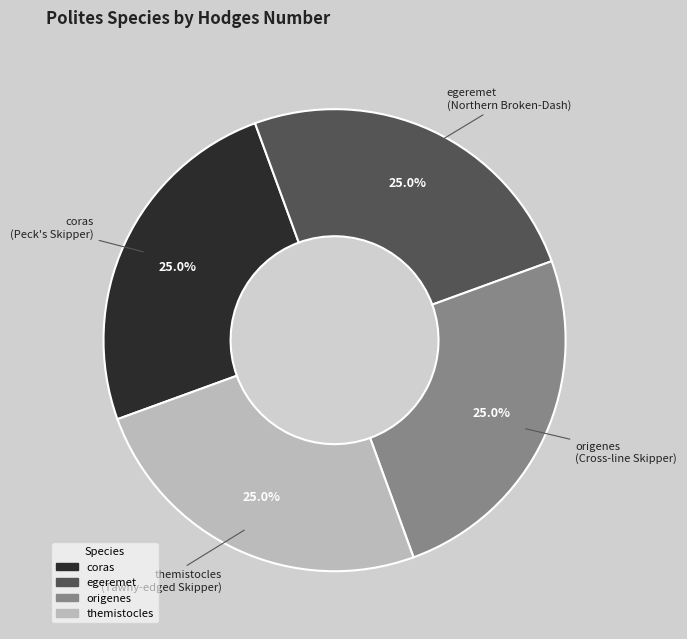

The egeremet slice represents 25% of the pie. True or false?

True